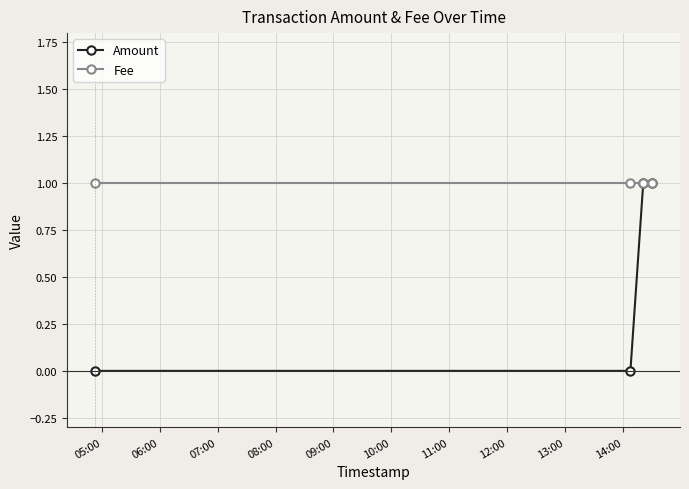

What is the difference between the maximum and second lowest values in the Amount series?

1